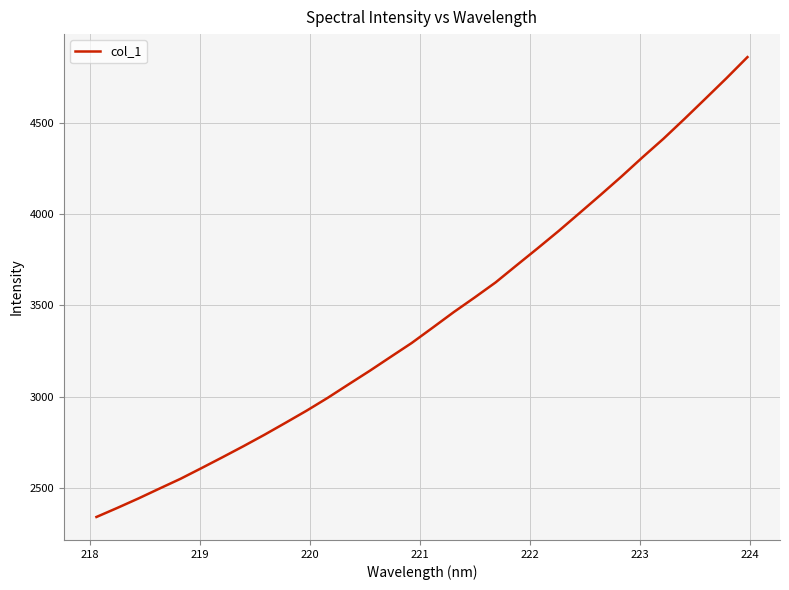

What is the difference between the maximum and minimum values?

2515.1